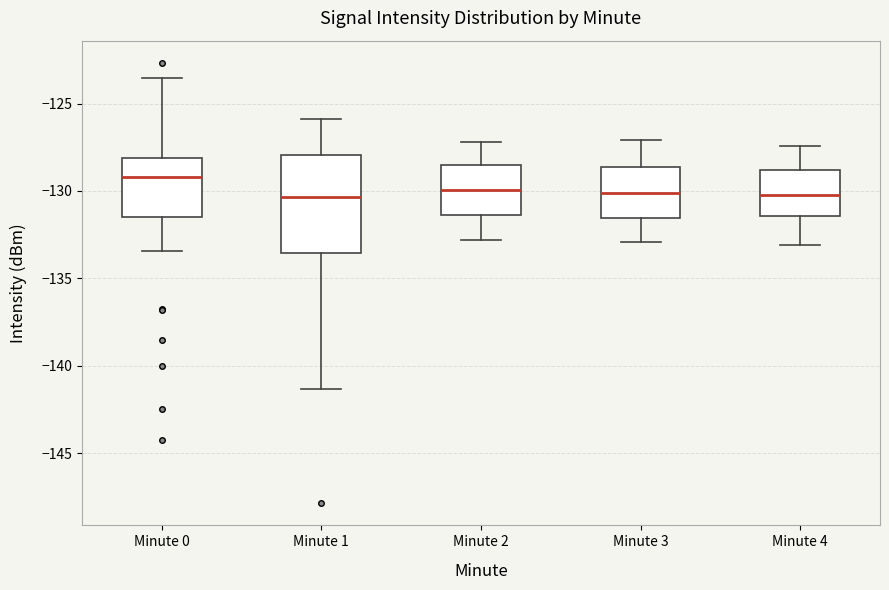

Reading left to right, read every box against the y-axis: the position of its median line, the range the box covers, and the ends of its whiskers. The values are not printed on the chart, so give them approximately, as read against the axis.

Minute 0: median -129.0, box -131.5 to -128.0, whiskers -133.5 to -123.5
Minute 1: median -130.5, box -133.5 to -128.0, whiskers -141.5 to -126.0
Minute 2: median -130.0, box -131.5 to -128.5, whiskers -133.0 to -127.0
Minute 3: median -130.0, box -131.5 to -128.5, whiskers -133.0 to -127.0
Minute 4: median -130.0, box -131.5 to -129.0, whiskers -133.0 to -127.5